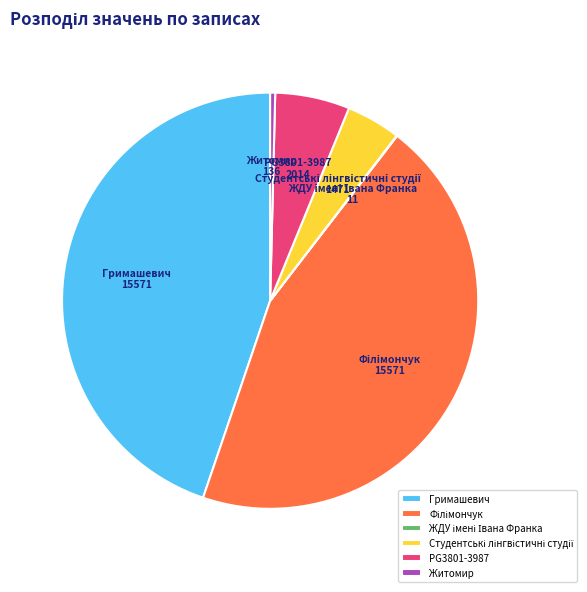

The PG3801-3987 slice represents 19% of the pie. True or false?

False